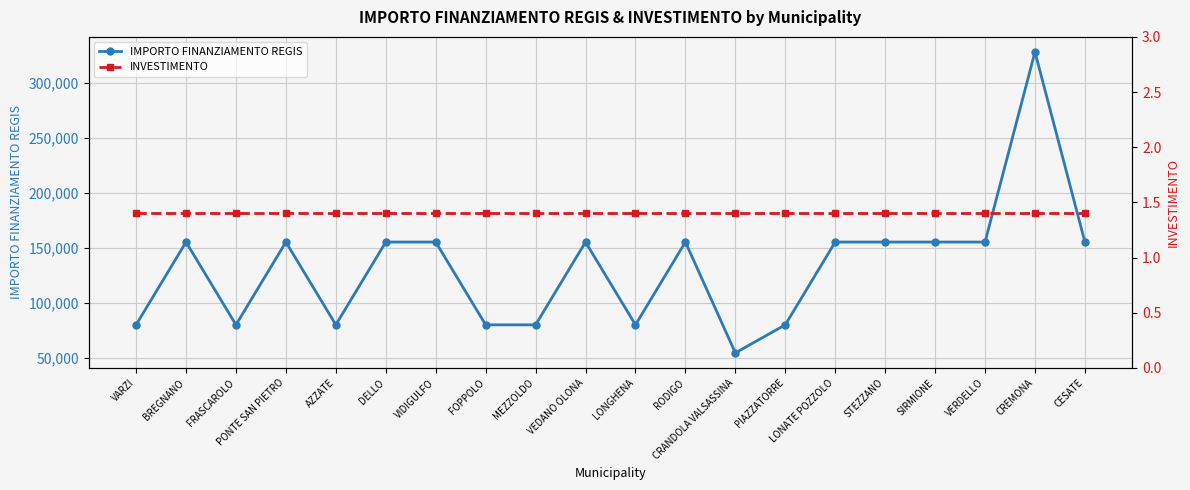

What is the sum of all INVESTIMENTO values?

28.0